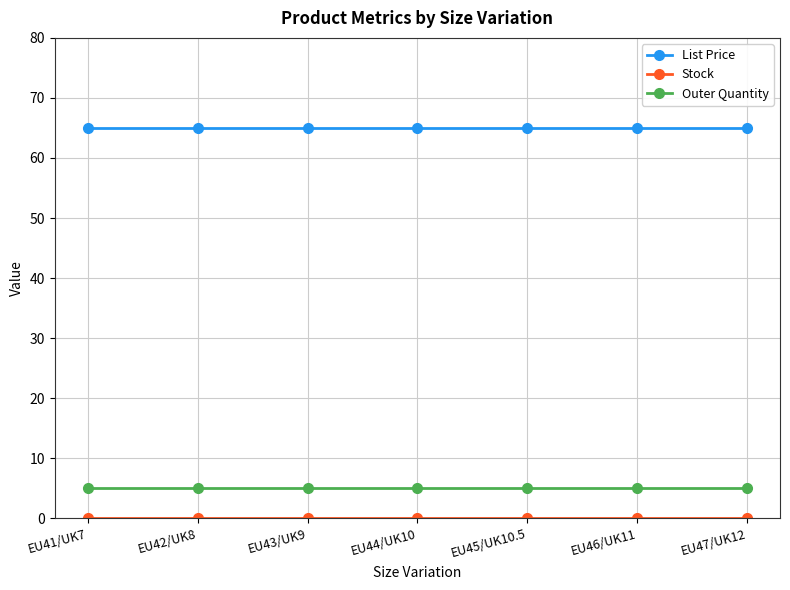

Count the number of categories in the chart.

7